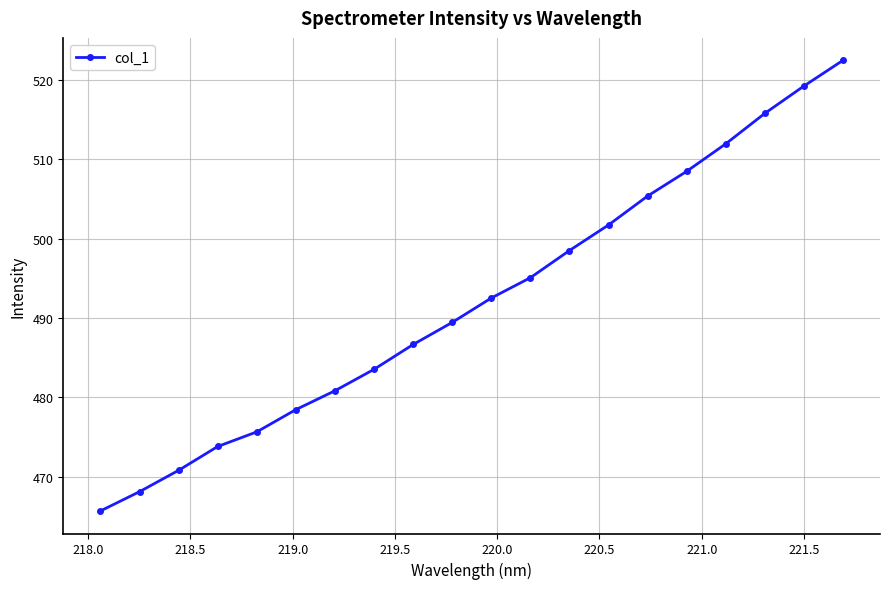

How many data points are above 492?

10